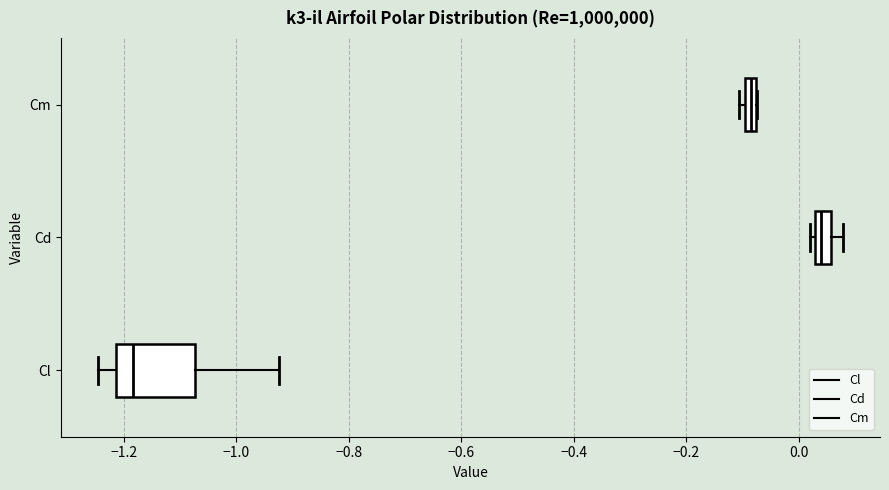

Where does the right whisker of the box for Cl end on the x-axis? The values are not printed on the chart, so give them approximately, as read against the axis.

-0.92